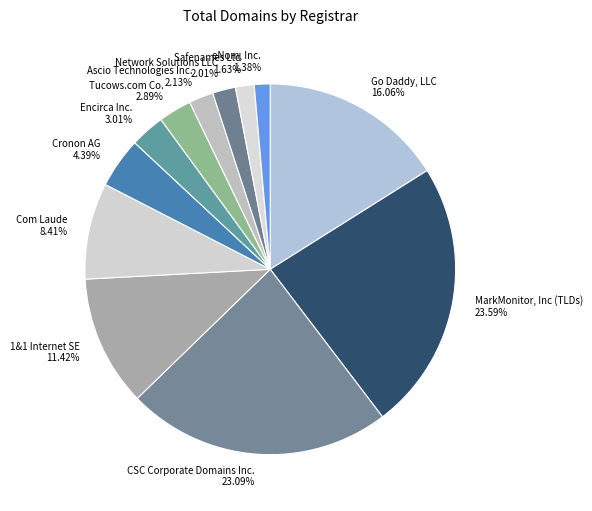

Does 1&1 Internet SE represent more than half of the total?

No